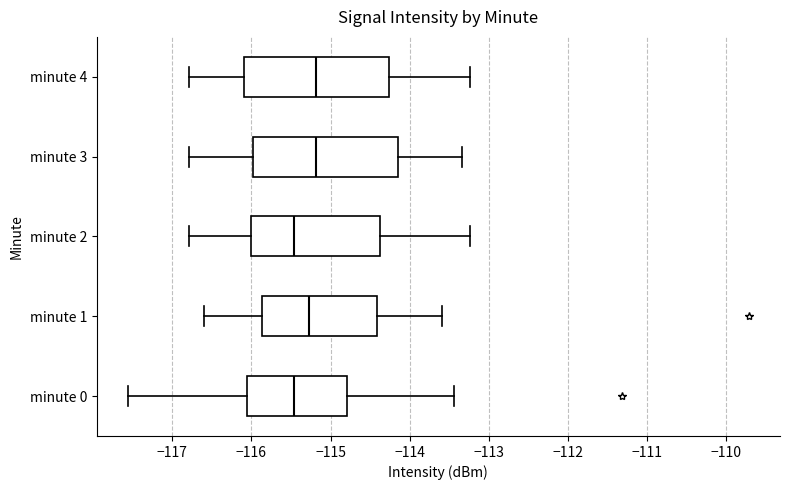

Reading bottom to top, read every box against the x-axis: the position of its median line, the range the box covers, and the ends of its whiskers. The values are not printed on the chart, so give them approximately, as read against the axis.

minute 0: median -115.5, box -116.1 to -114.8, whiskers -117.6 to -113.4
minute 1: median -115.3, box -115.9 to -114.4, whiskers -116.6 to -113.6
minute 2: median -115.5, box -116.0 to -114.4, whiskers -116.8 to -113.2
minute 3: median -115.2, box -116.0 to -114.2, whiskers -116.8 to -113.3
minute 4: median -115.2, box -116.1 to -114.3, whiskers -116.8 to -113.2